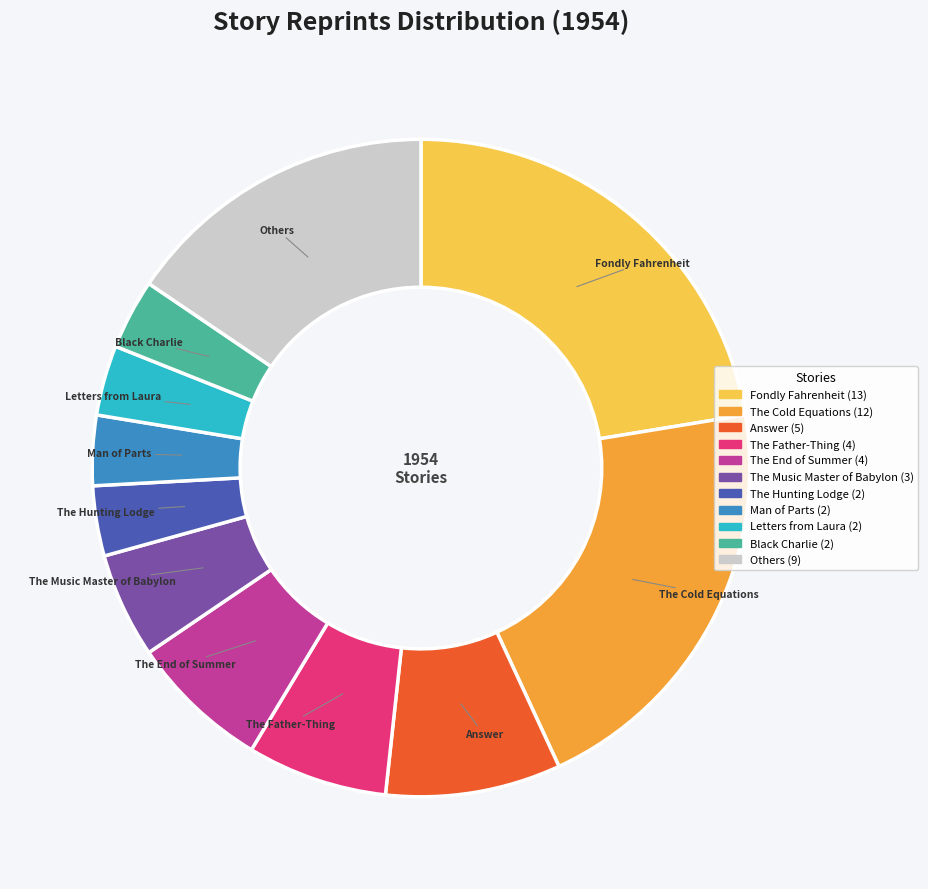

Is there a majority slice in this chart?

No